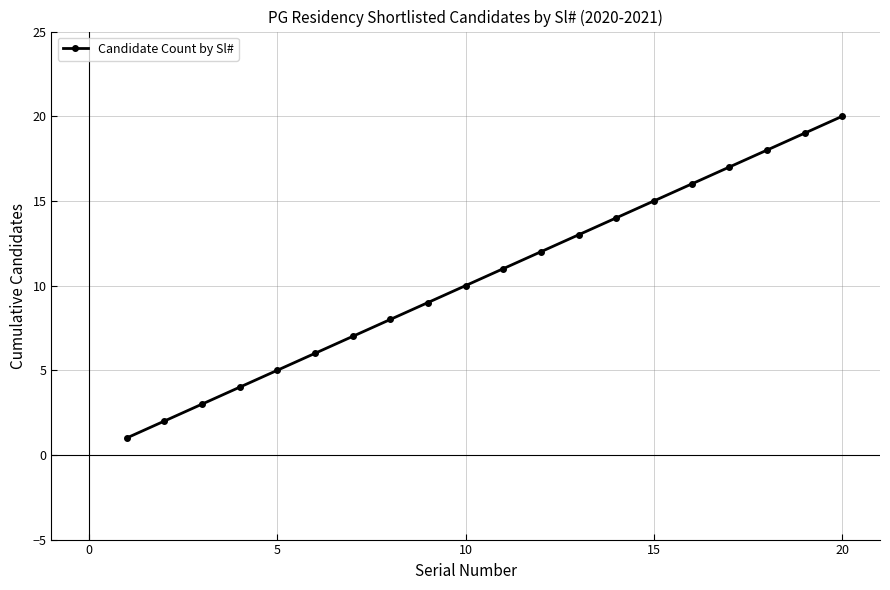

Reading right to left, transcribe all the data shown in this chart.

20	19	18	17	16	15	14	13	12	11	10	9	8	7	6	5	4	3	2	1